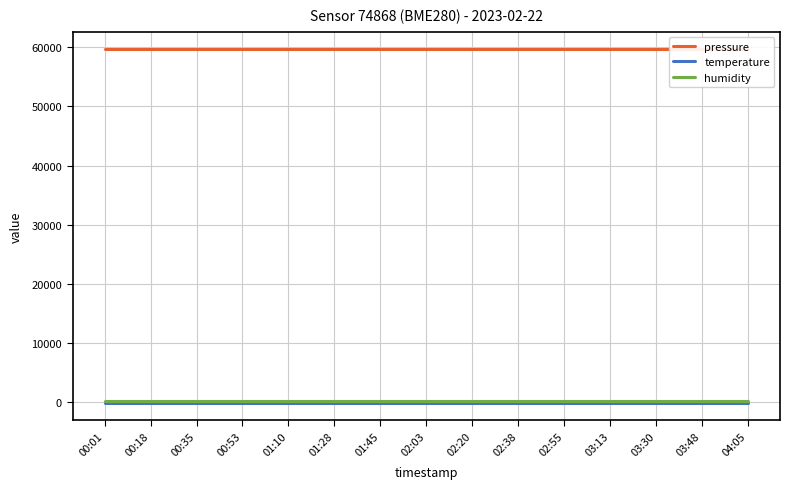

Does the chart display data point markers on the line(s)?

No